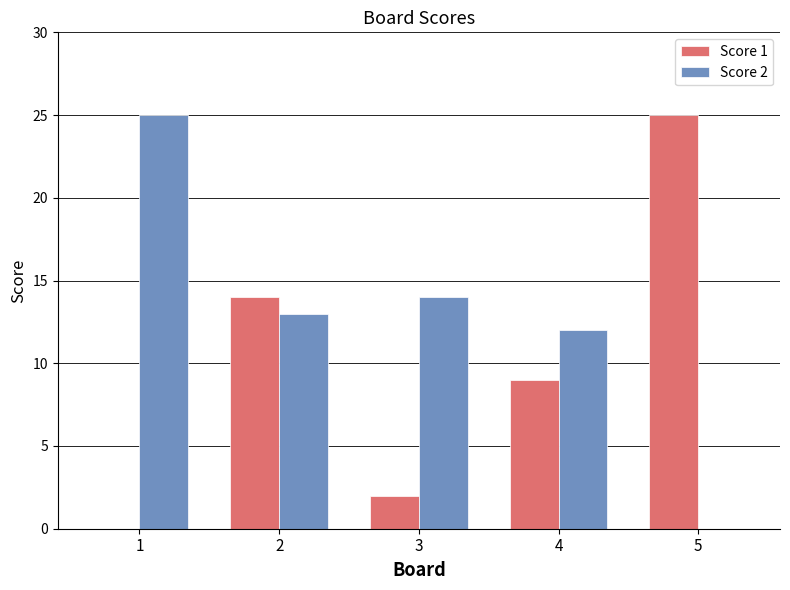

At which label does Score 1 reach its peak?

5